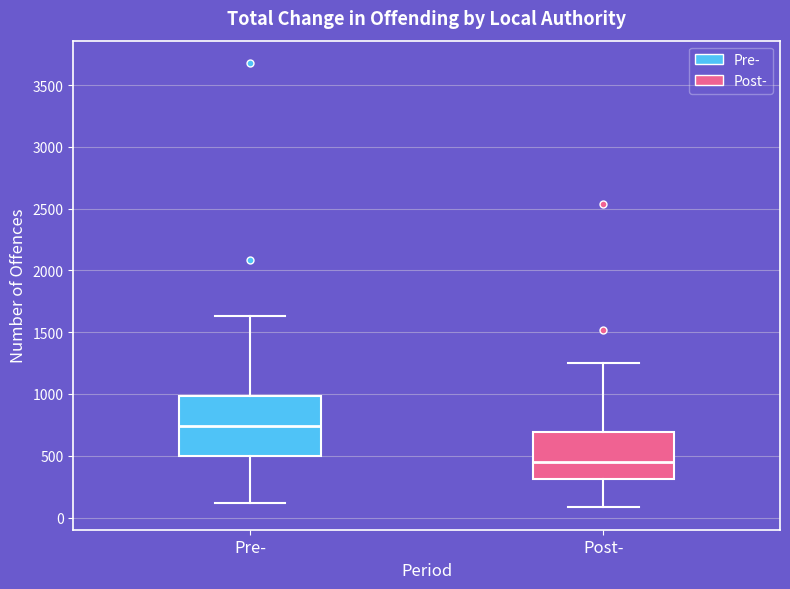

Comparing the boxes themselves (not the whiskers), which one is the tallest?

Pre-